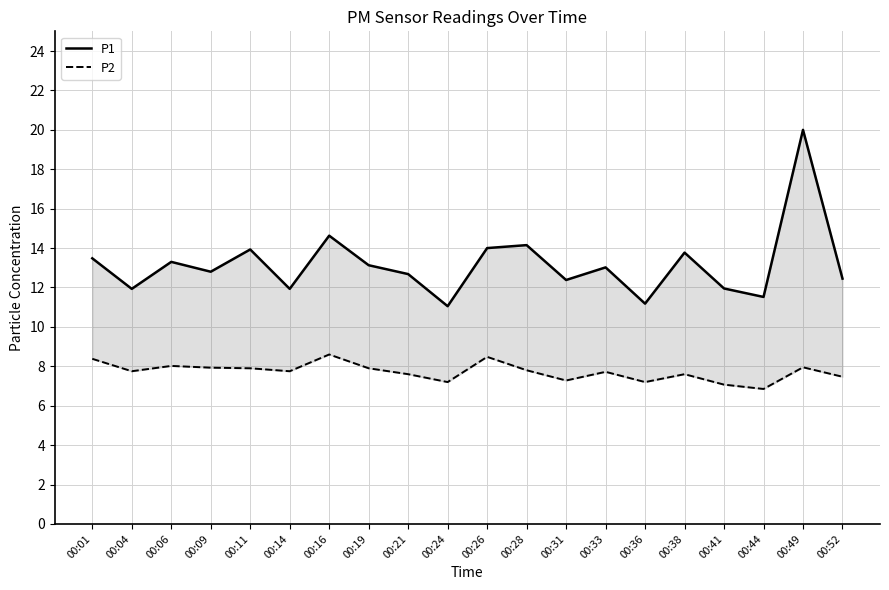

What is the average value of the P2 series?

7.7